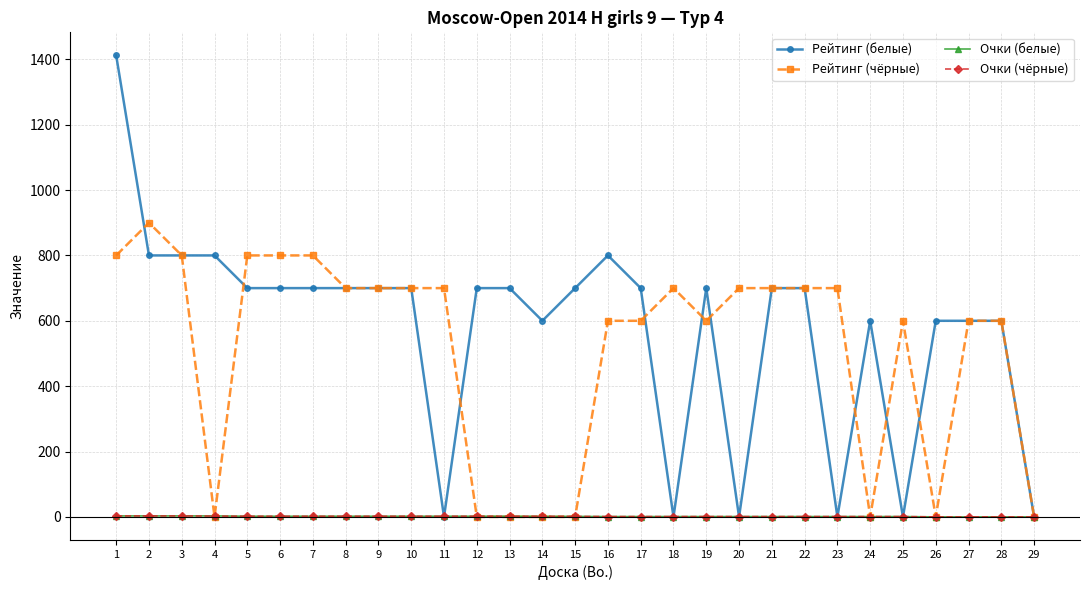

Is it true that Рейтинг (чёрные) equals 1088.6 at 23?

False